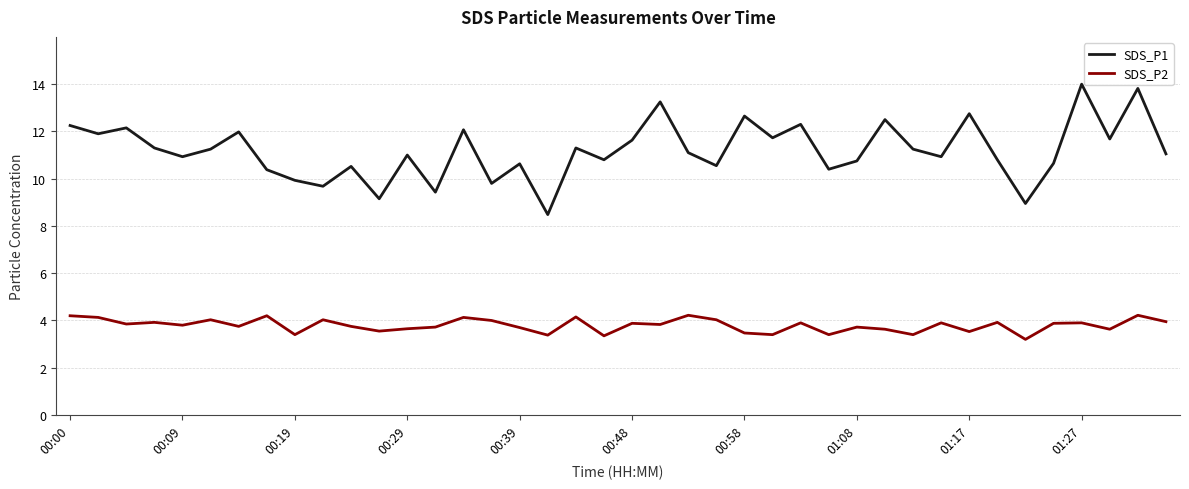

Which series has the largest range (max minus min)?

SDS_P1